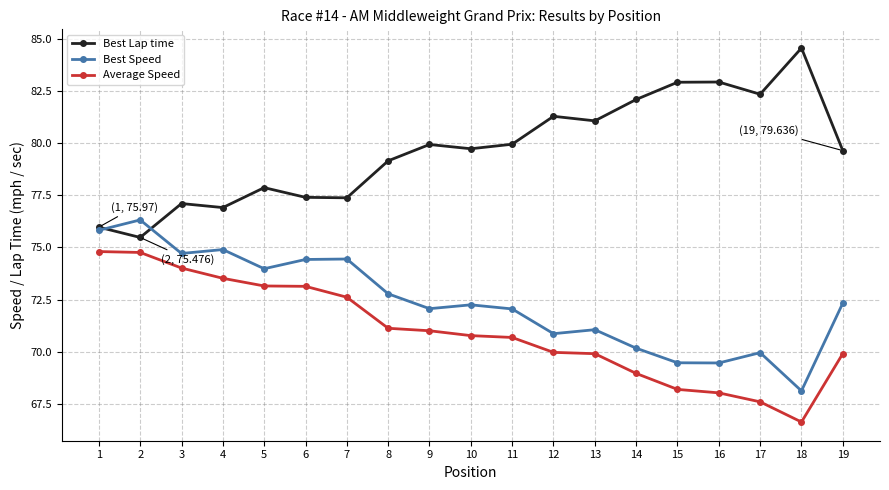

True or false: Best Lap time and Average Speed cross at least once.

False